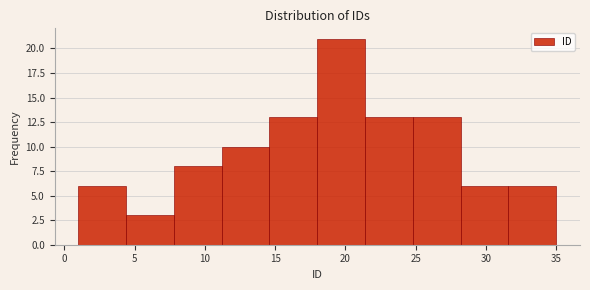

How tall is the bar that spans 4.4 to 7.8 on the x-axis? Neither the bar edges nor the heights are printed on the chart, so give them approximately, as read against the axes.

3